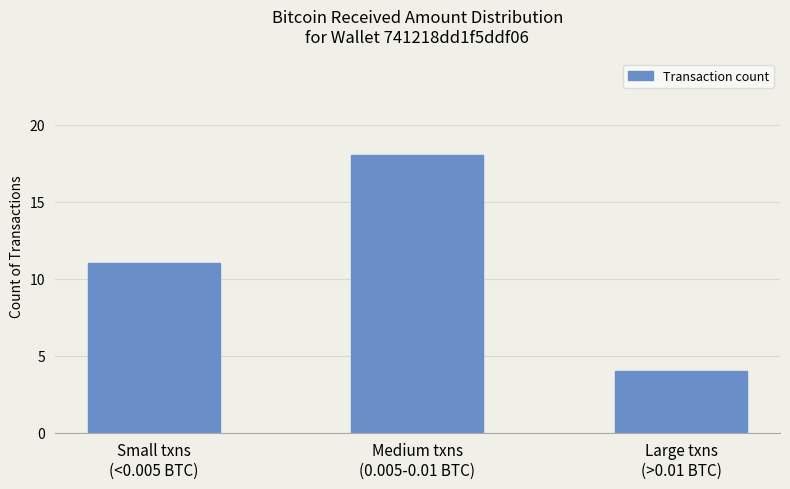

Are the bars grouped side by side (vs. stacked)?

No